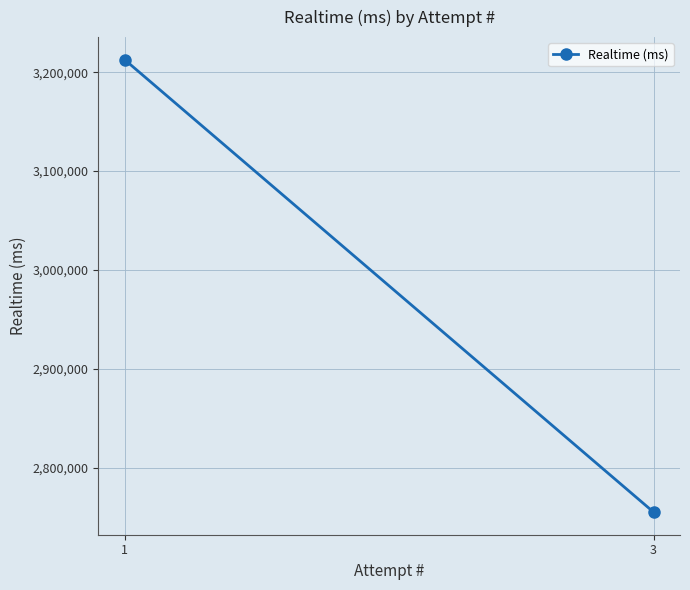

Which has a higher value, 1 or 3?

1